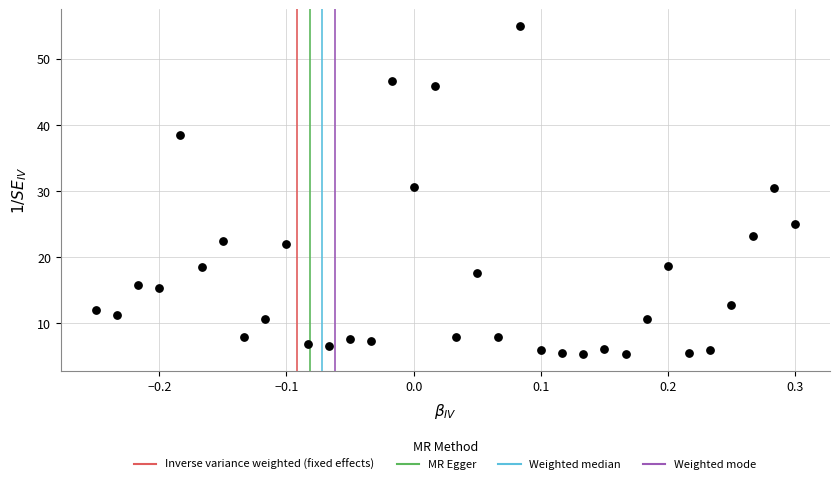

What is the range of Y values (max minus min)?

49.7